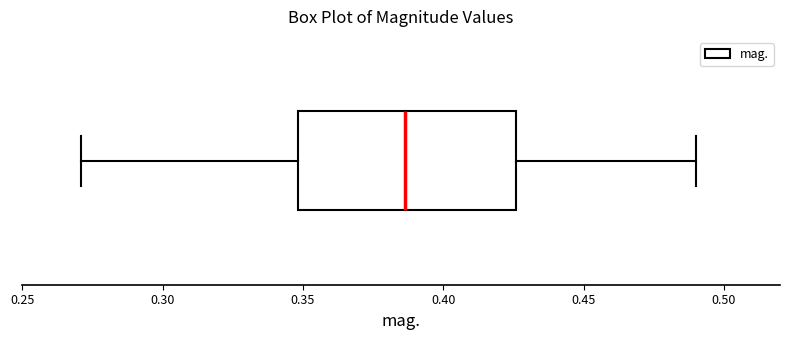

Read this box plot against the x-axis: the position of the median line, the range covered by the box, and the ends of both whiskers. The values are not printed on the chart, so give them approximately, as read against the axis.

median 0.385, box 0.350 to 0.425, whiskers 0.270 to 0.490